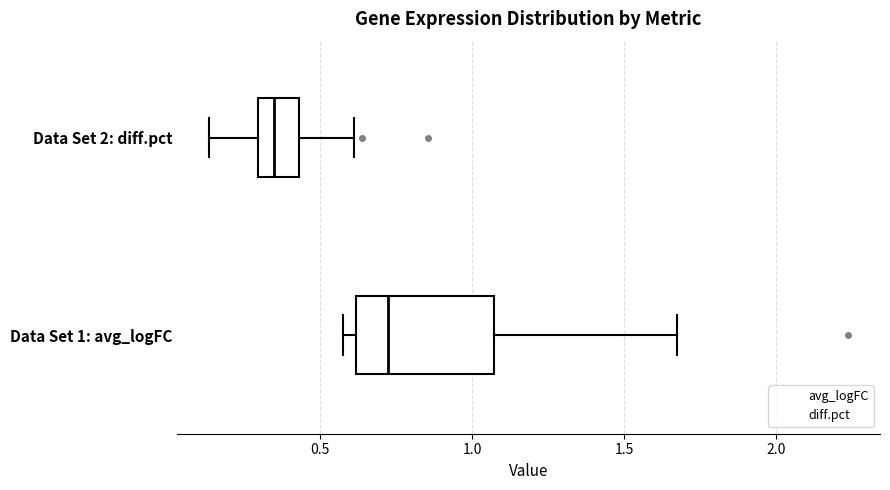

Reading bottom to top, read every box against the x-axis: the position of its median line, the range the box covers, and the ends of its whiskers. The values are not printed on the chart, so give them approximately, as read against the axis.

Data Set 1: avg_logFC: median 0.70, box 0.60 to 1.05, whiskers 0.60 (just left of the box's left edge) to 1.65
Data Set 2: diff.pct: median 0.35, box 0.30 to 0.45, whiskers 0.15 to 0.60